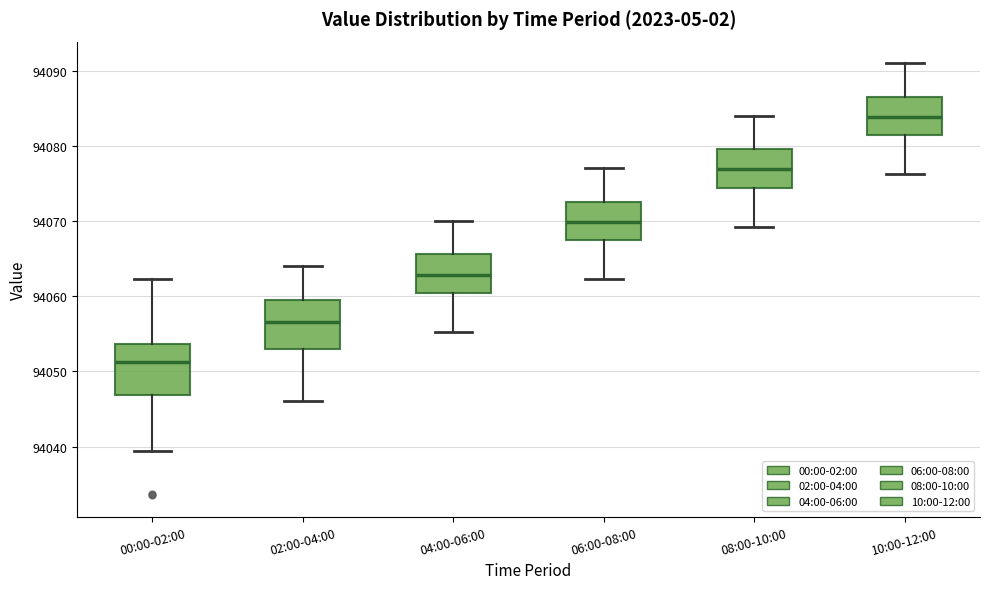

Reading left to right, transcribe this box plot: for each box, give where its median line is, the range the box spans, and where its two whiskers end, as read against the y-axis. The values are not printed on the chart, so give them approximately, as read against the axis.

00:00-02:00: median 94051, box 94047 to 94054, whiskers 94039 to 94062
02:00-04:00: median 94057, box 94053 to 94059, whiskers 94046 to 94064
04:00-06:00: median 94063, box 94060 to 94066, whiskers 94055 to 94070
06:00-08:00: median 94070, box 94067 to 94073, whiskers 94062 to 94077
08:00-10:00: median 94077, box 94074 to 94080, whiskers 94069 to 94084
10:00-12:00: median 94084, box 94081 to 94087, whiskers 94076 to 94091